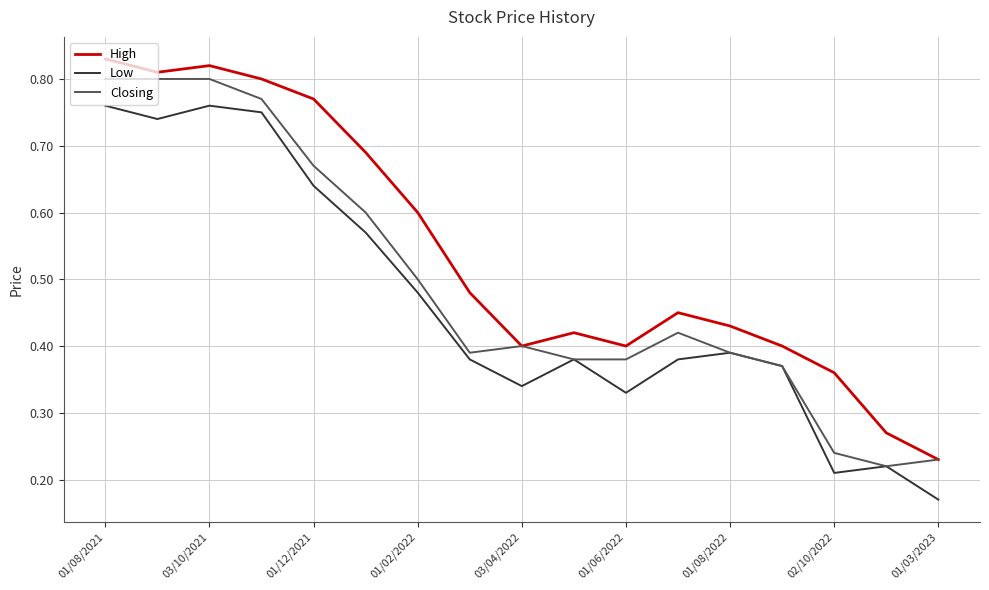

Which series has the largest range (max minus min)?

High